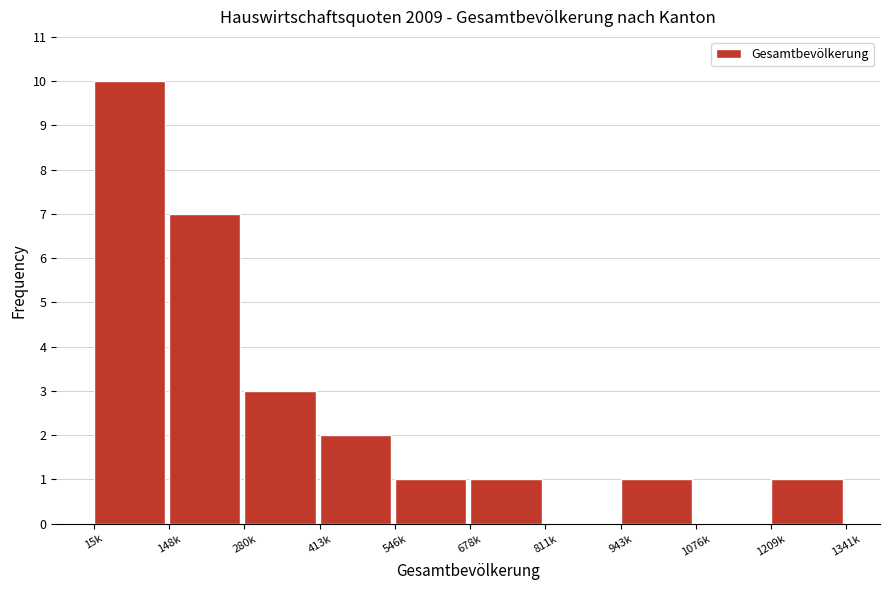

Reading left to right, list all the values displayed in this chart.

15k=10	148k=7	280k=3	413k=2	546k=1	678k=1	811k=0	943k=1	1076k=0	1209k=1